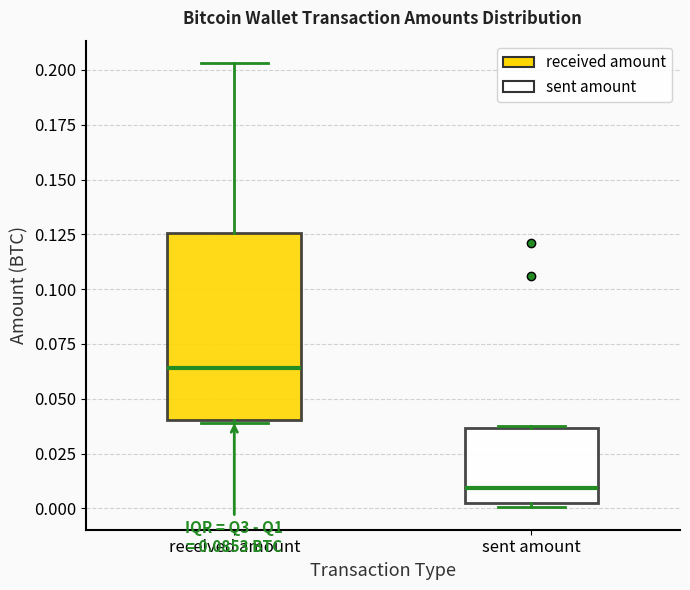

Reading left to right, transcribe this box plot: for each box, give where its median line is, the range the box spans, and where its two whiskers end, as read against the y-axis. The values are not printed on the chart, so give them approximately, as read against the axis.

received amount: median 0.065, box 0.040 to 0.125, whiskers 0.040 to 0.205
sent amount: median 0.010, box 0.000 to 0.035, whiskers 0.000 (just below the box's lower edge) to 0.035